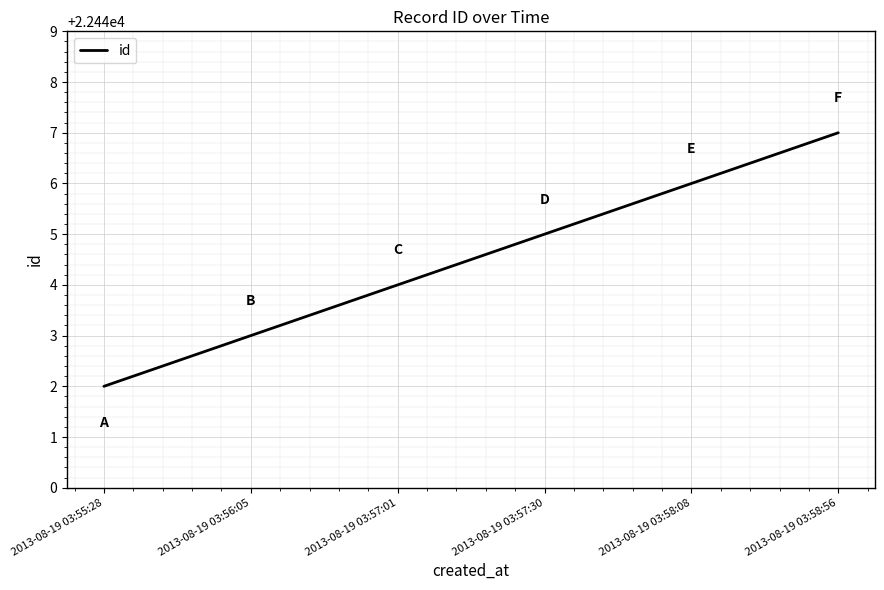

What is the maximum value shown in the chart?

22447